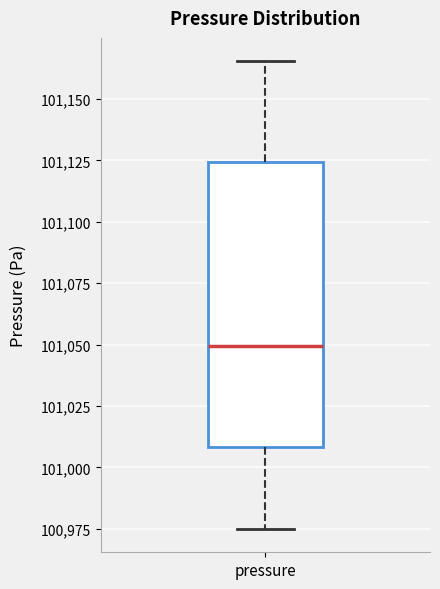

Where does the upper whisker of the box for pressure end on the y-axis? The values are not printed on the chart, so give them approximately, as read against the axis.

101165